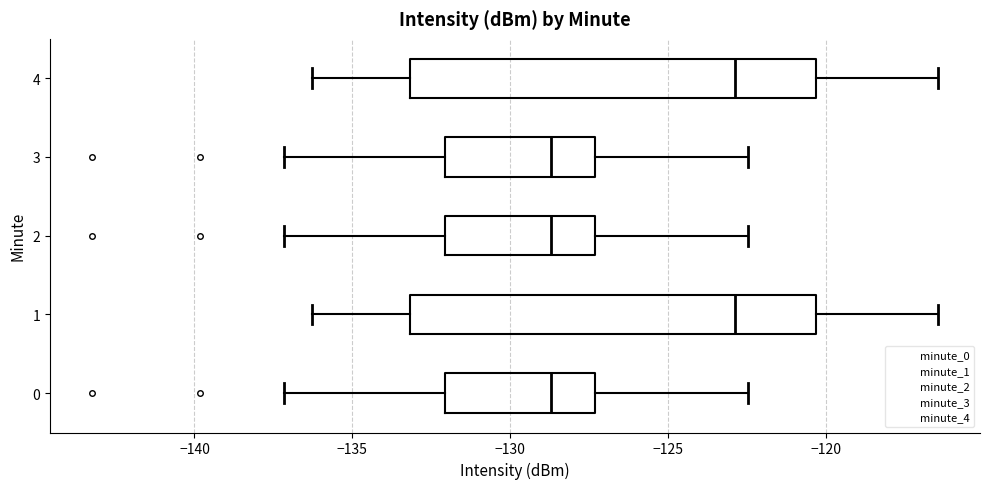

Reading bottom to top, read every box against the x-axis: the position of its median line, the range the box covers, and the ends of its whiskers. The values are not printed on the chart, so give them approximately, as read against the axis.

0: median -128.5, box -132.0 to -127.5, whiskers -137.0 to -122.5
1: median -123.0, box -133.0 to -120.5, whiskers -136.5 to -116.5
2: median -128.5, box -132.0 to -127.5, whiskers -137.0 to -122.5
3: median -128.5, box -132.0 to -127.5, whiskers -137.0 to -122.5
4: median -123.0, box -133.0 to -120.5, whiskers -136.5 to -116.5